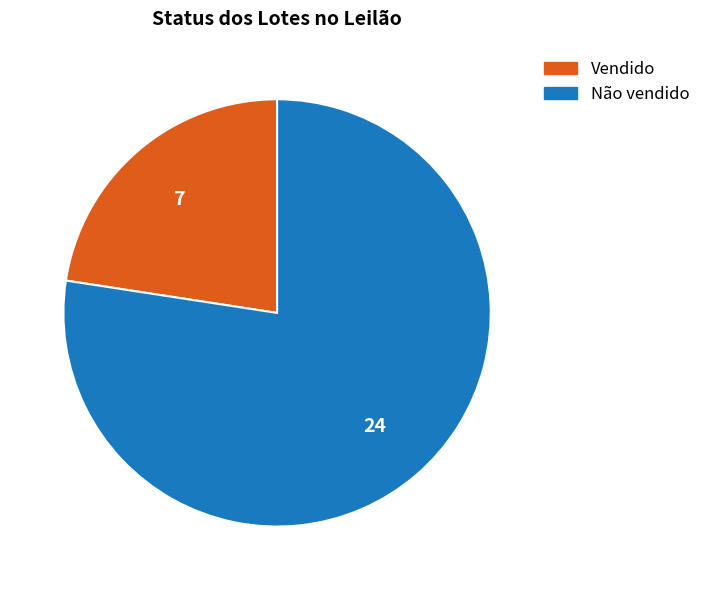

Rank the categories by value from highest to lowest.

Não vendido, Vendido